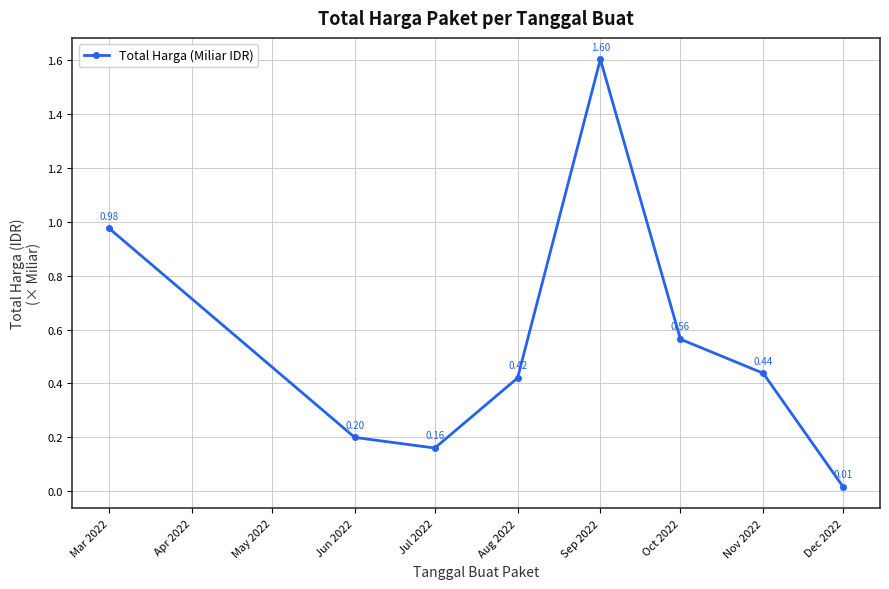

Which has a higher value, Sep 2022 or Jun 2022?

Sep 2022